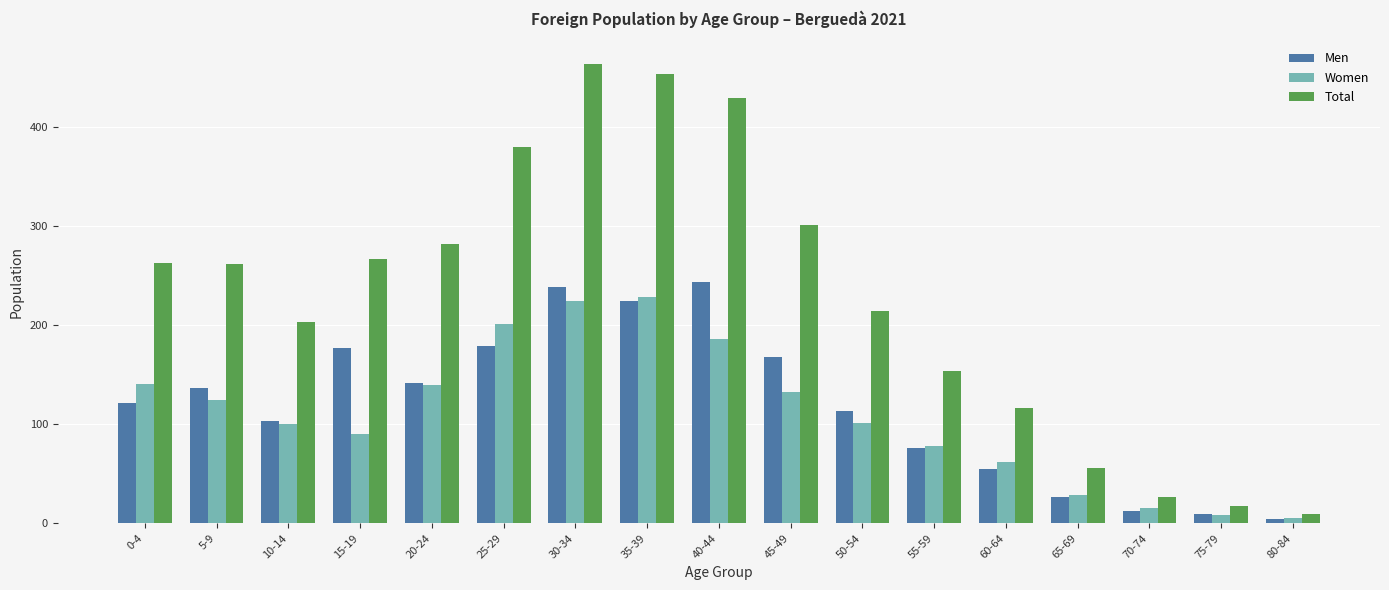

Which series changed the most between 25-29 and 35-39?

Total